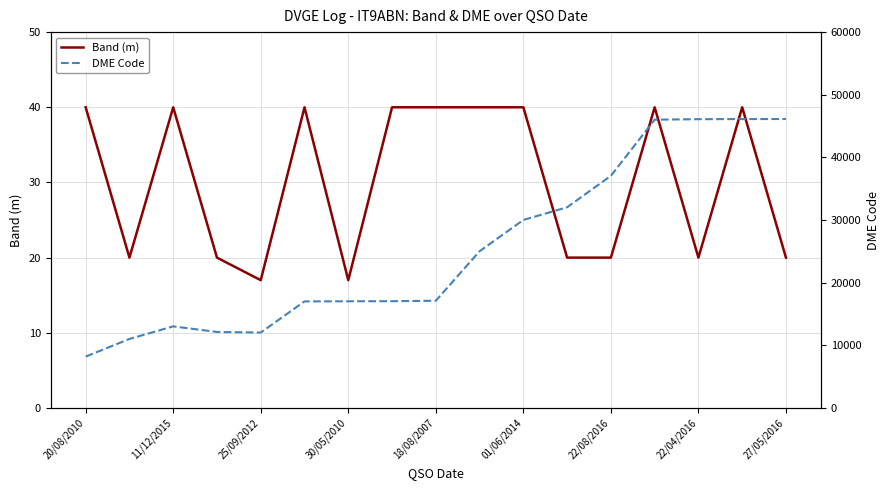

How many distinct data groups are displayed?

2